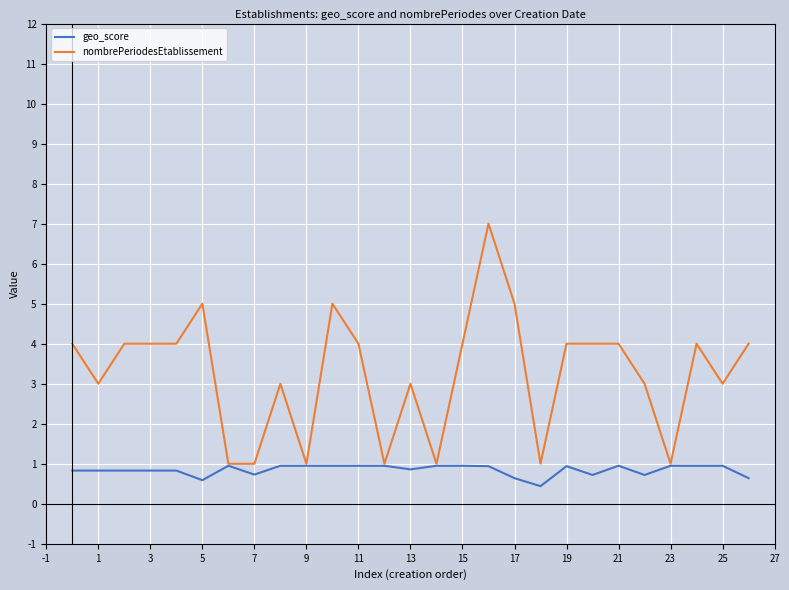

What is the lowest value of the geo_score series?

0.4